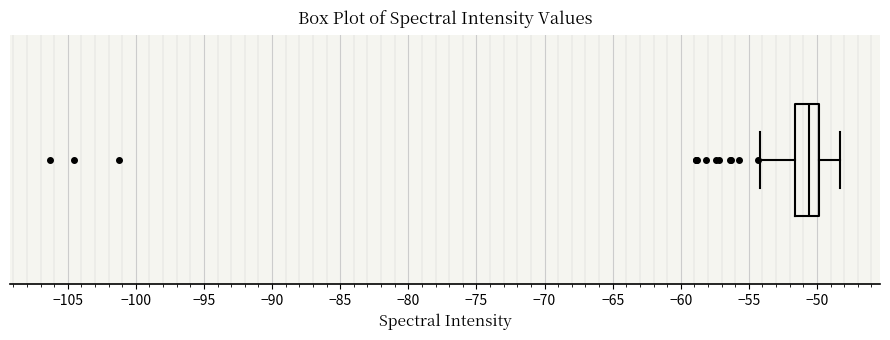

Read this box plot against the x-axis: the position of the median line, the range covered by the box, and the ends of both whiskers. The values are not printed on the chart, so give them approximately, as read against the axis.

median -50.5, box -51.5 to -50.0, whiskers -54.0 to -48.5